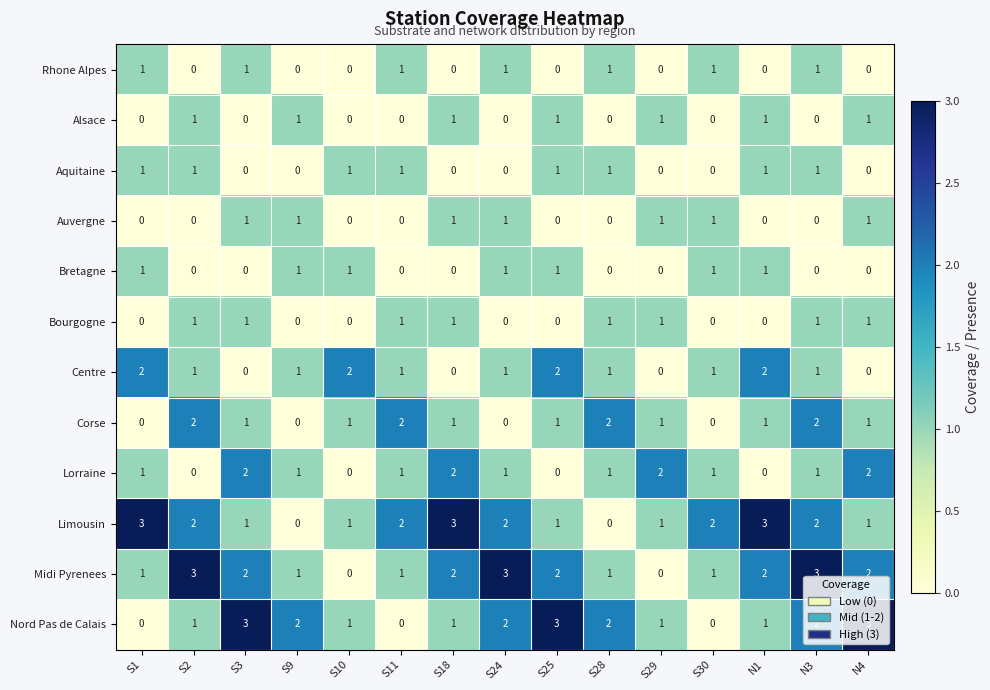

What is the difference between the highest and lowest values at S18?

3